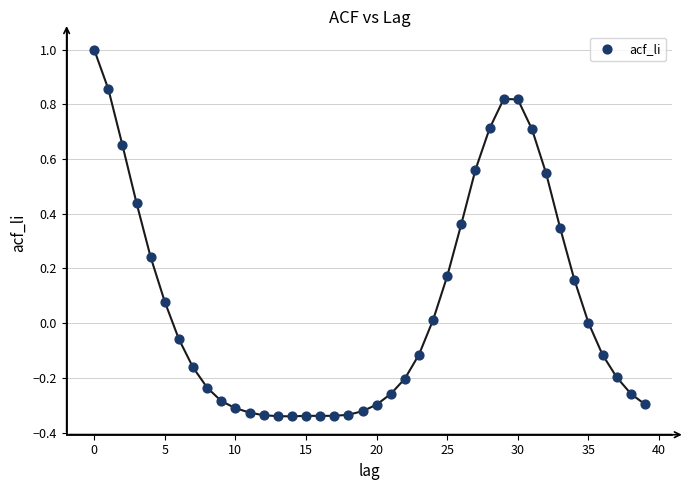

What is the range of Y values (max minus min)?

1.3